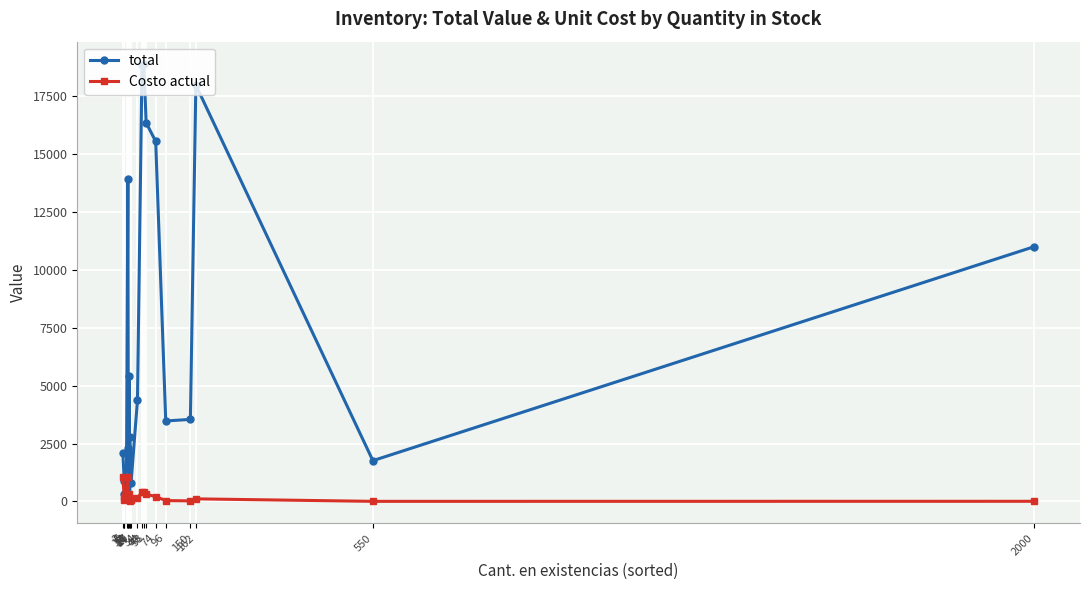

True or false: total and Costo actual intersect in this chart.

False